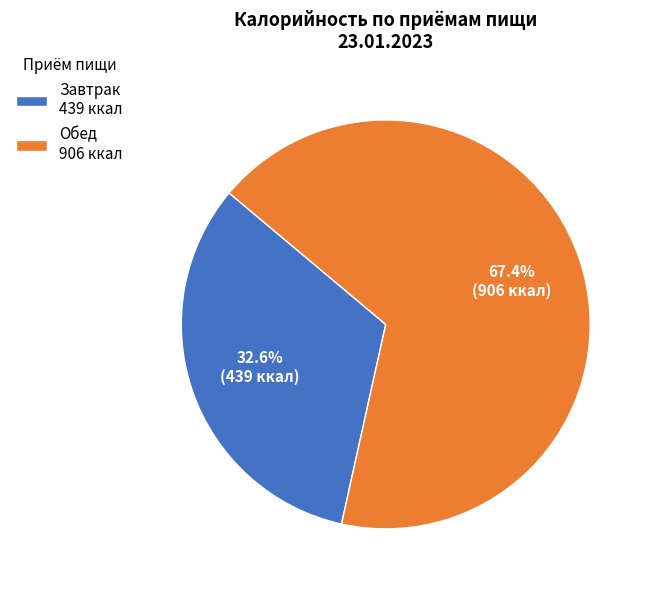

To the nearest percent, what portion does Завтрак represent?

33%